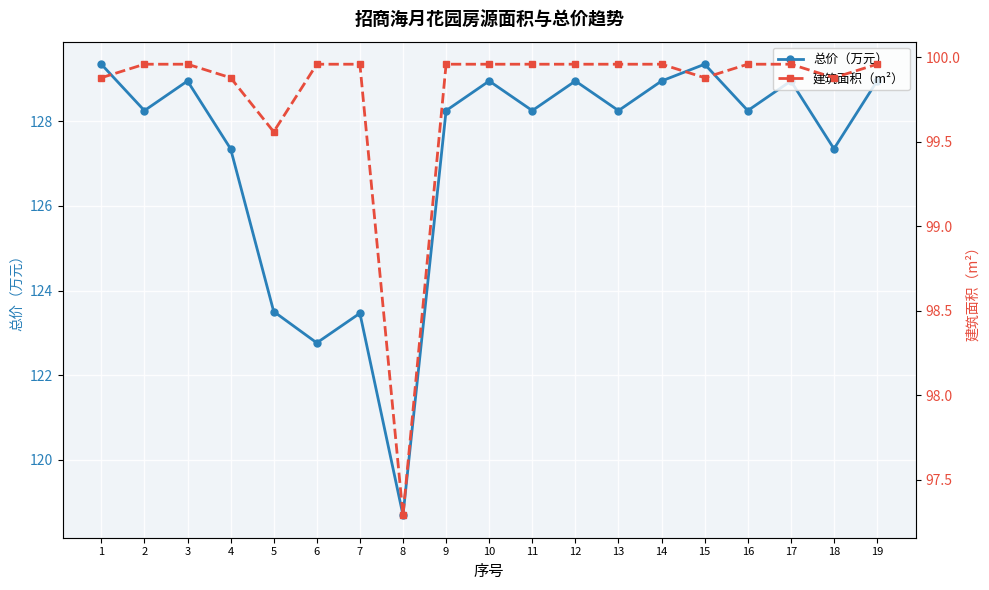

True or false: 建筑面积（m²） and 总价（万元） cross at least once.

False